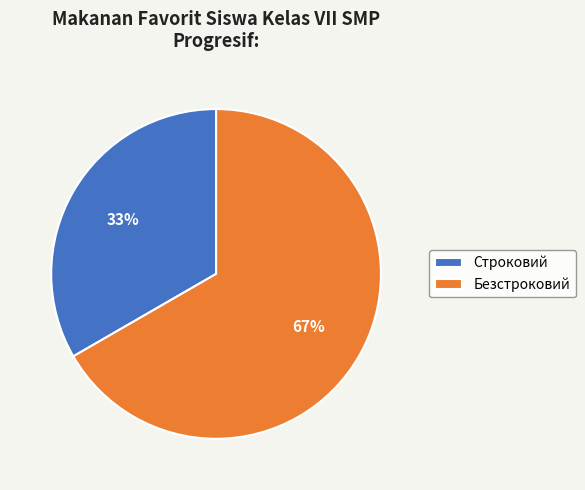

Which slice is the smallest?

Строковий